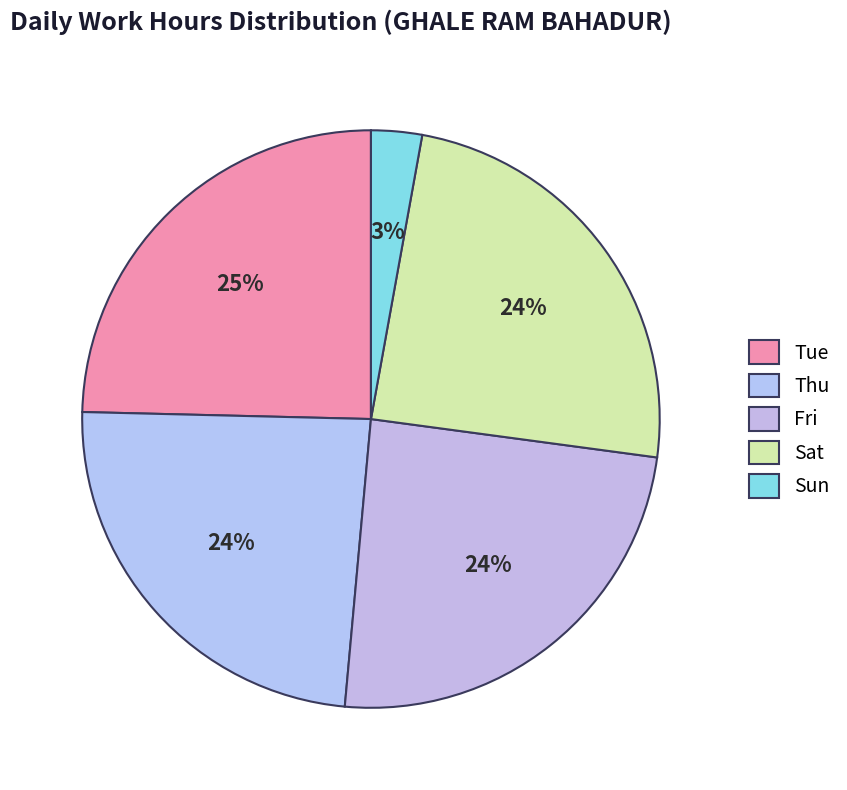

Is the sum of Tue and Sat greater than half?

No